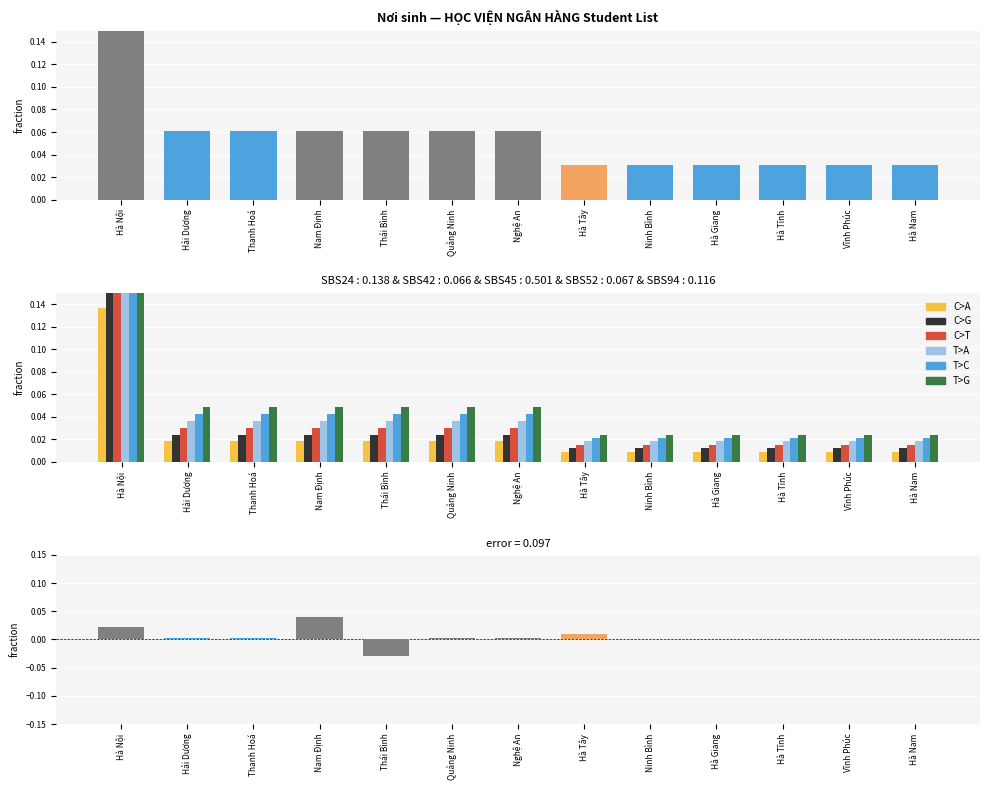

What is the greatest value displayed?

0.4